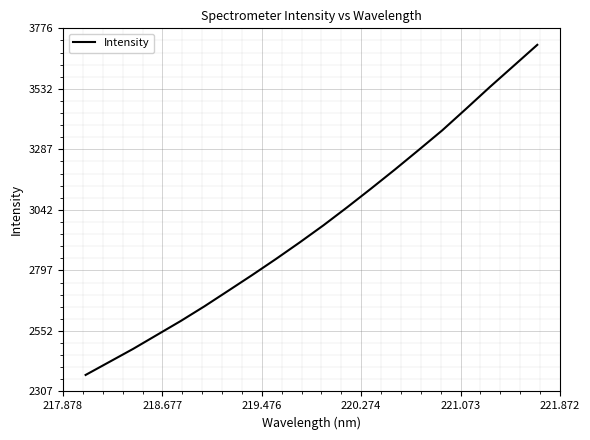

What is the difference between the maximum and minimum values?

1335.7